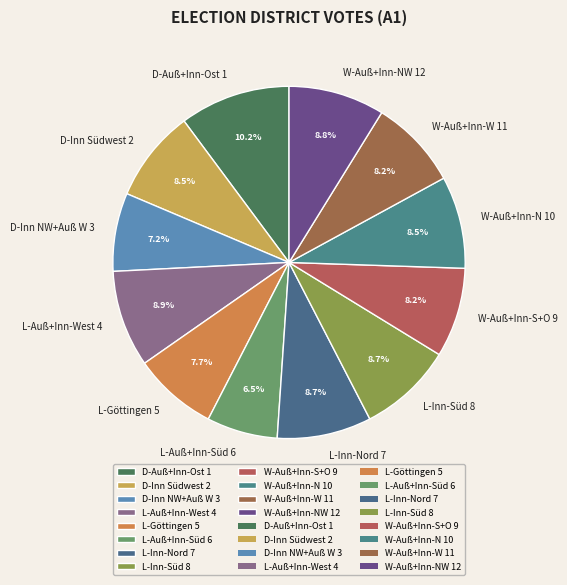

Which slice is the smallest?

L-Auß+Inn-Süd 6